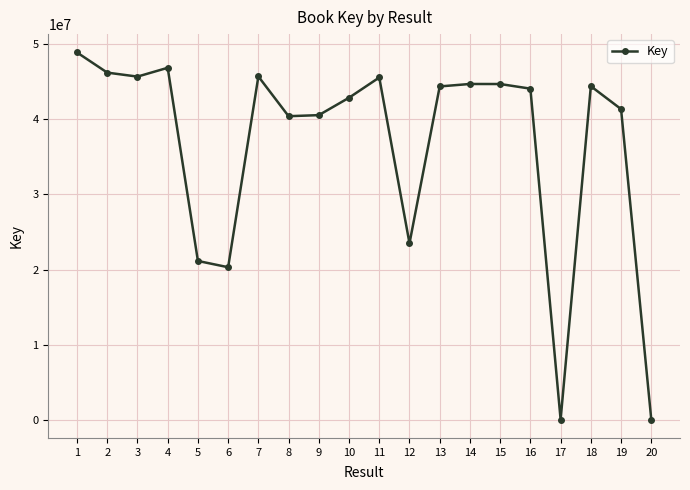

The value at 1 is 48914389. True or false?

True